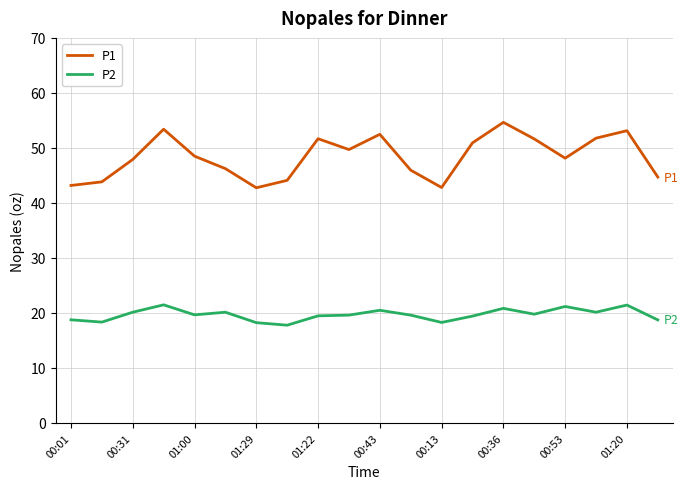

True or false: P2 and P1 intersect in this chart.

False